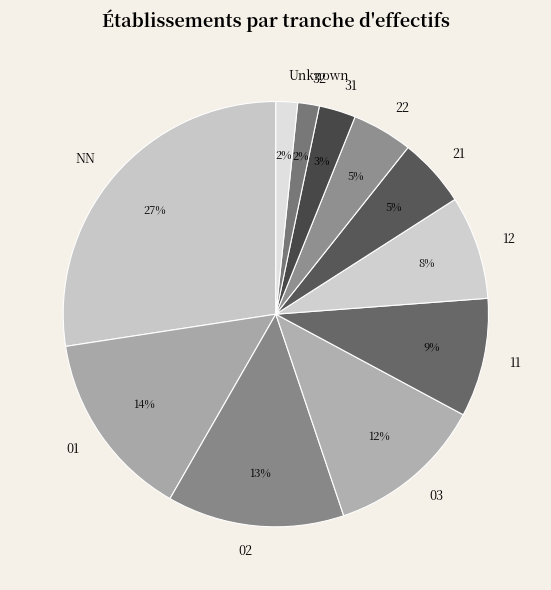

Which category has the biggest portion of the pie?

NN